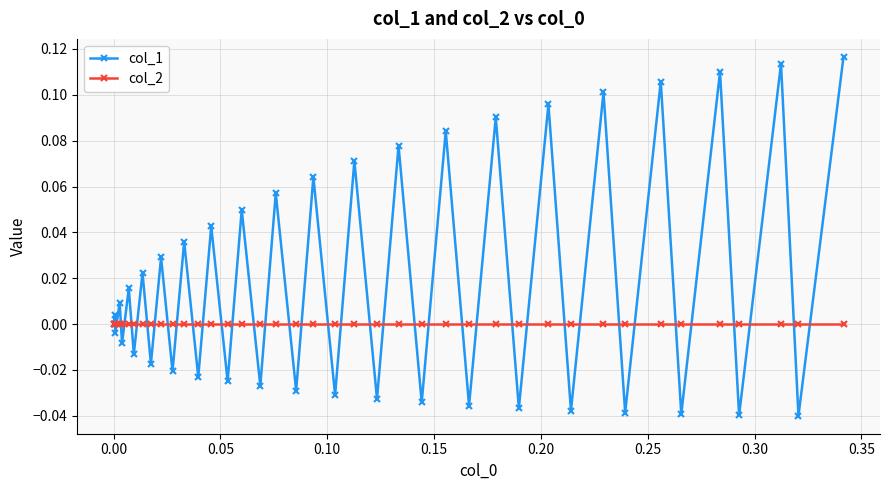

Which series has the largest total across all categories?

col_1